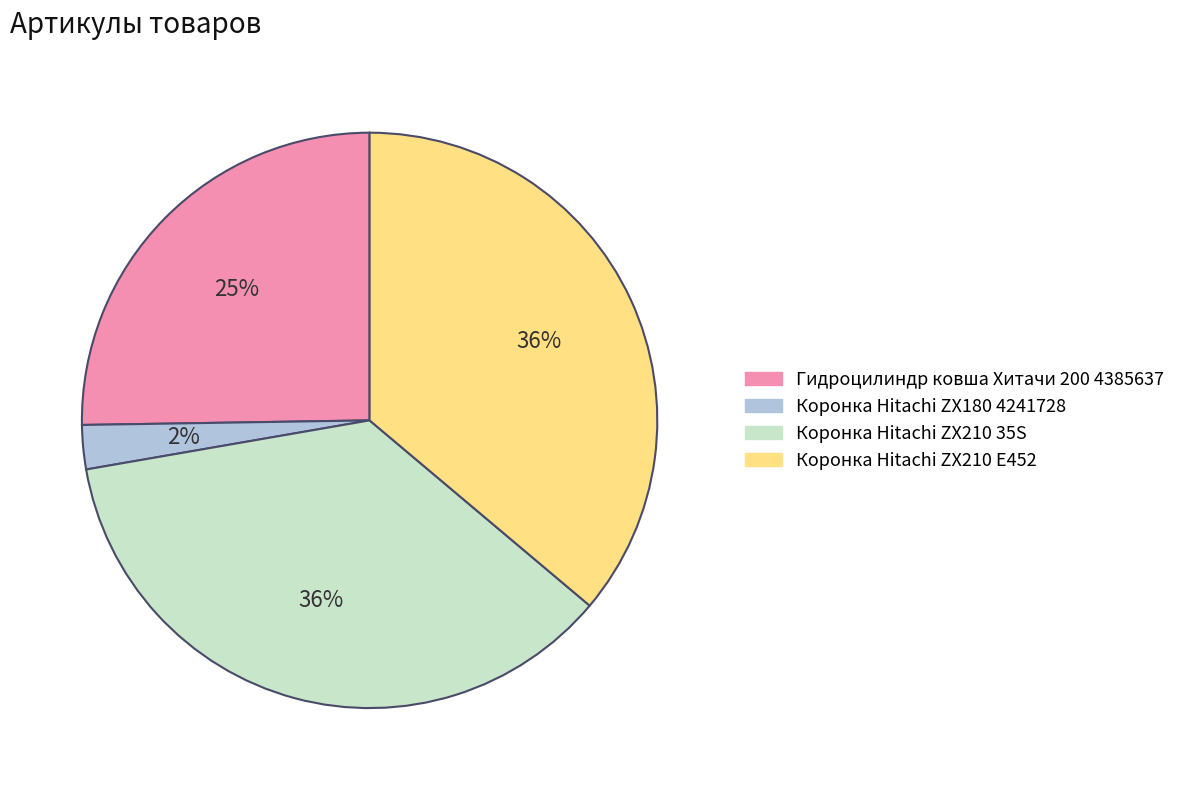

To the nearest percent, what percentage of the pie is Гидроцилиндр ковша Хитачи 200 4385637?

25%